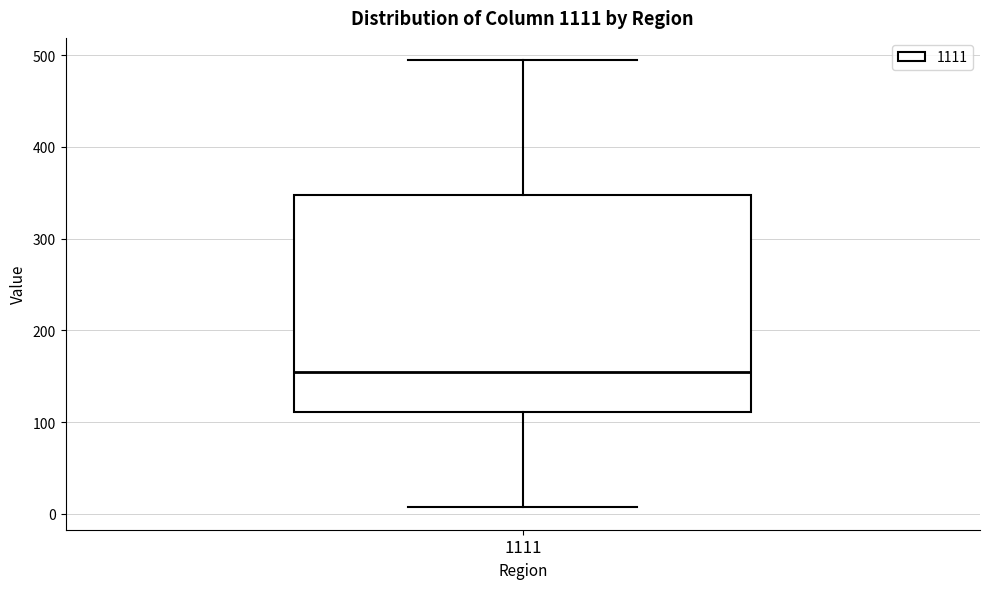

Where does the median line of the box at x = 1111 sit on the y-axis? The values are not printed on the chart, so give them approximately, as read against the axis.

160